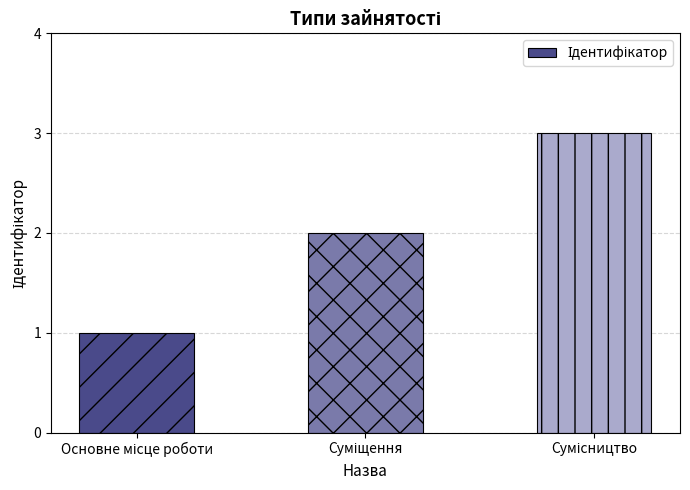

What is the maximum value shown in the chart?

3